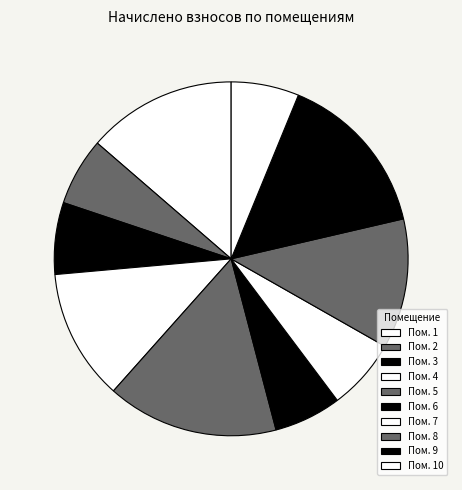

To the nearest percent, what is the average slice percentage?

10%